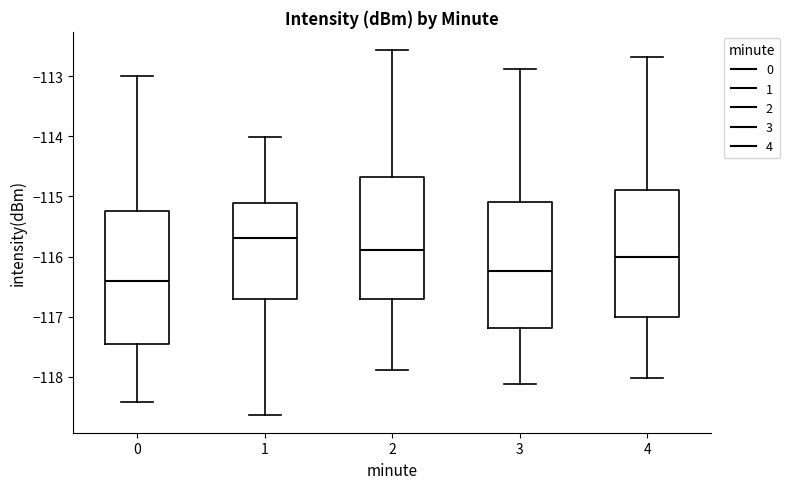

Where is the upper edge of the box at x = 4 on the y-axis? The values are not printed on the chart, so give them approximately, as read against the axis.

-114.9